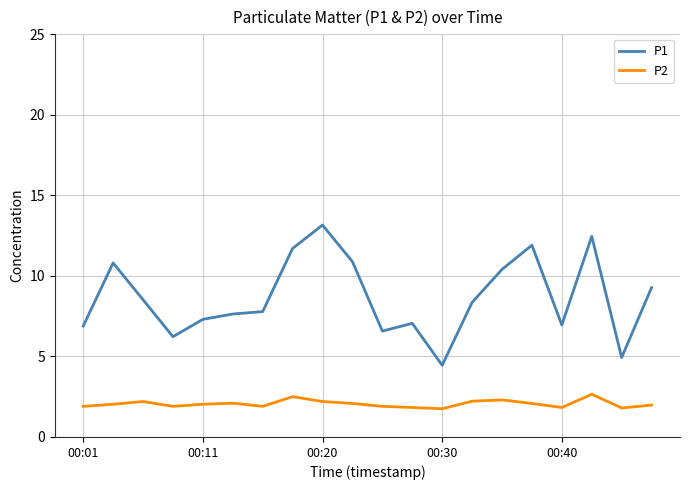

List the series in order of their peak value, highest first.

P1, P2